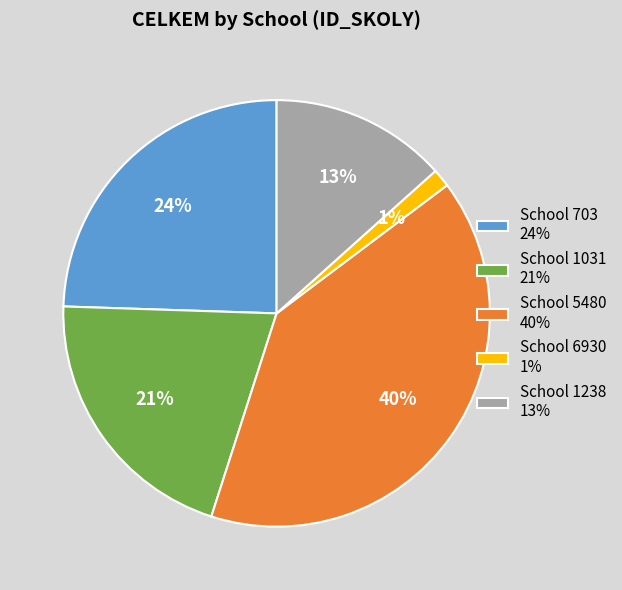

Rank the categories by value from lowest to highest.

School 6930 1%, School 1238 13%, School 1031 21%, School 703 24%, School 5480 40%